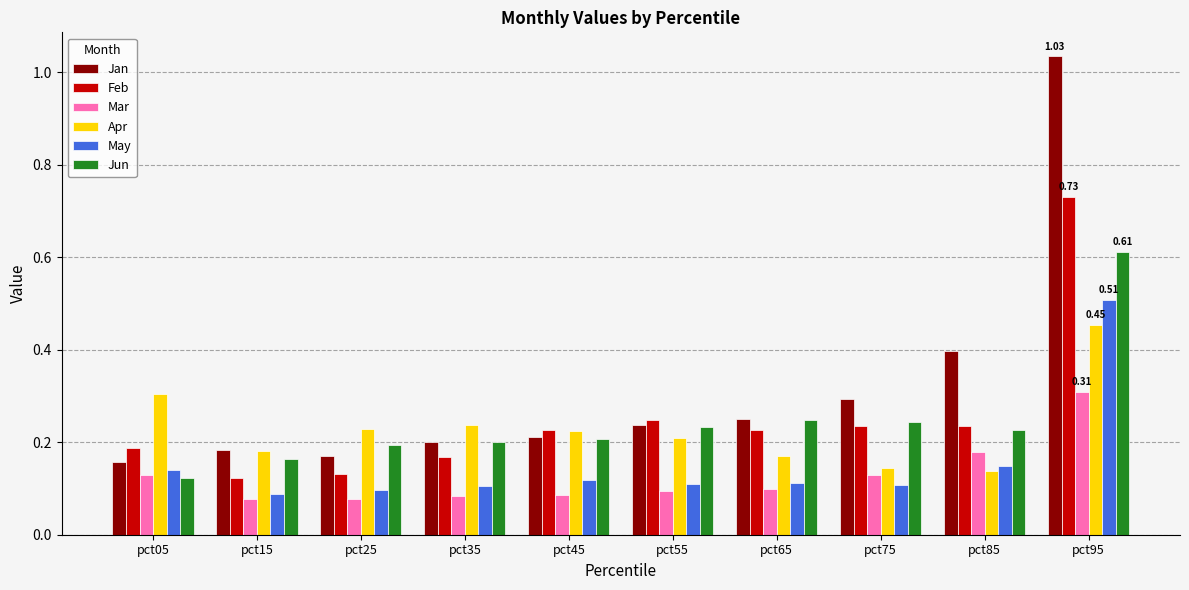

Which series has the largest range (max minus min)?

Jan